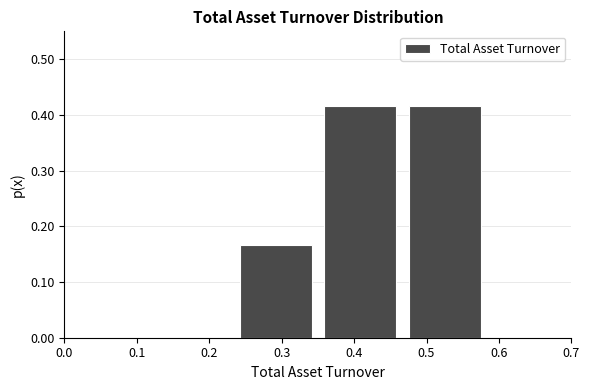

What is the height of the bar covering 0.23 to 0.35 on the x-axis? Neither the bar edges nor the heights are printed on the chart, so give them approximately, as read against the axes.

0.17